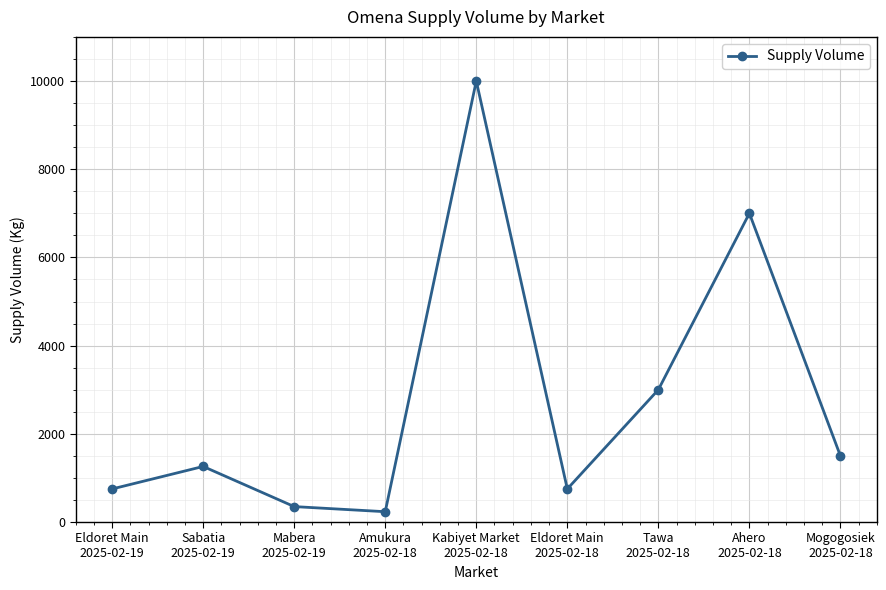

Which label corresponds to the smallest value in the chart?

Amukura
2025-02-18